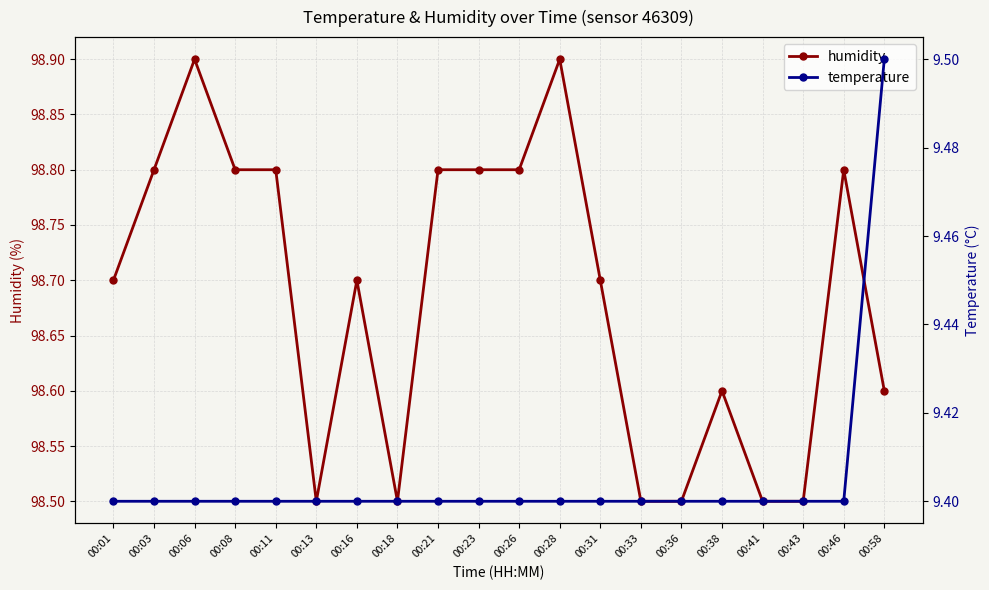

True or false: temperature and humidity intersect in this chart.

False